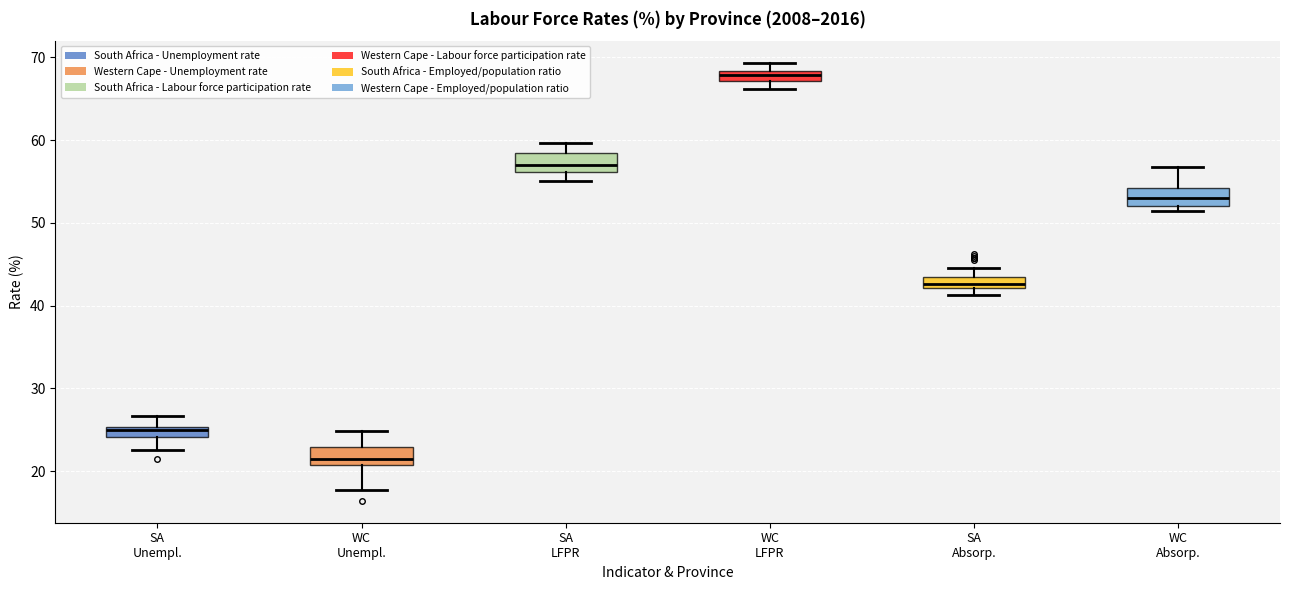

Which box's median line is the highest?

WC LFPR